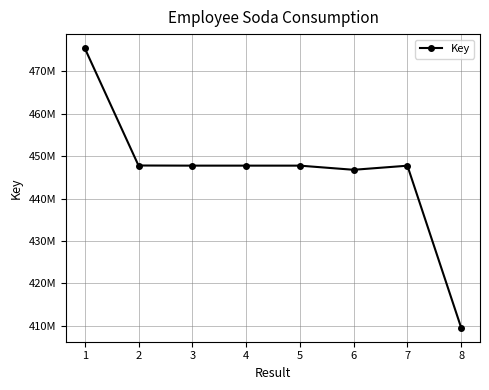

At which category does the data reach its first local peak?

4